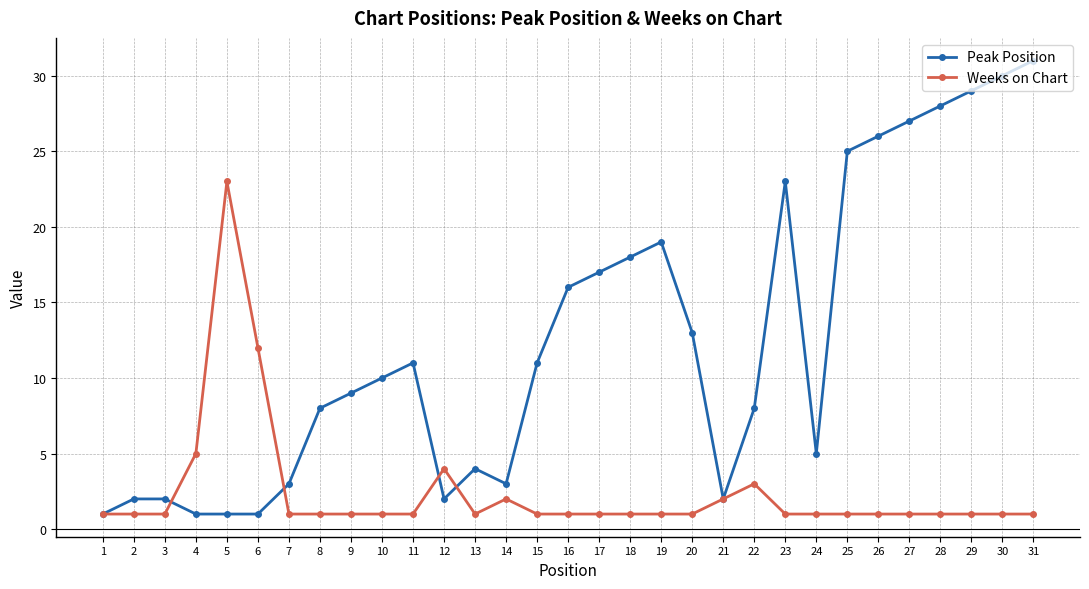

What is the maximum value shown in the chart?

31